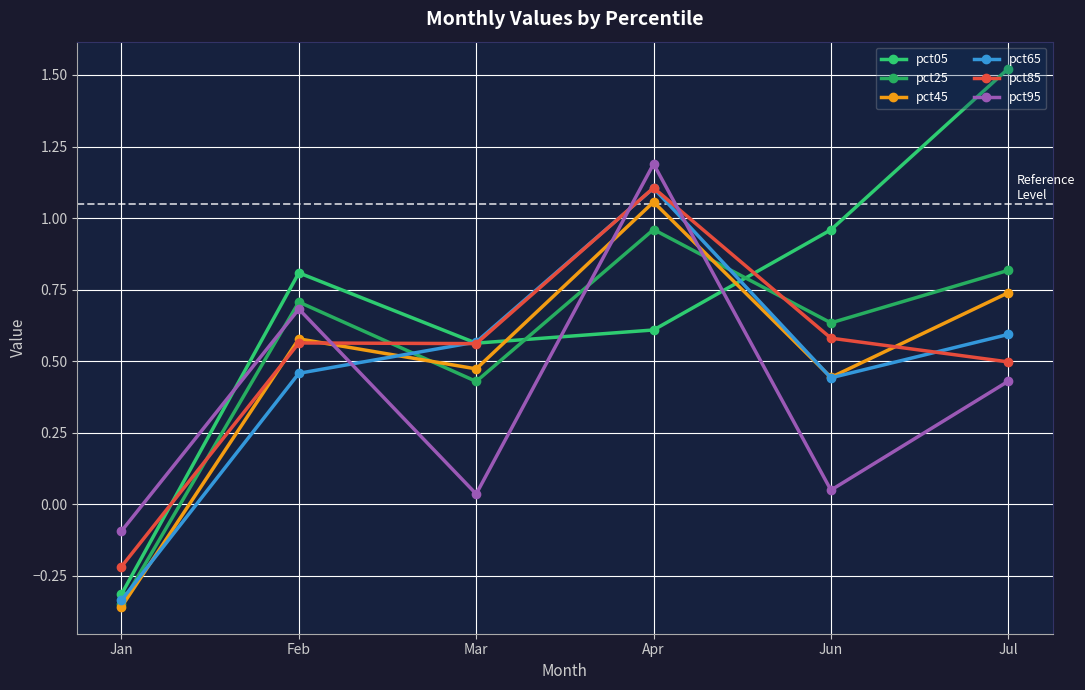

The pct65 series shows 0.6 at Jun. True or false?

False